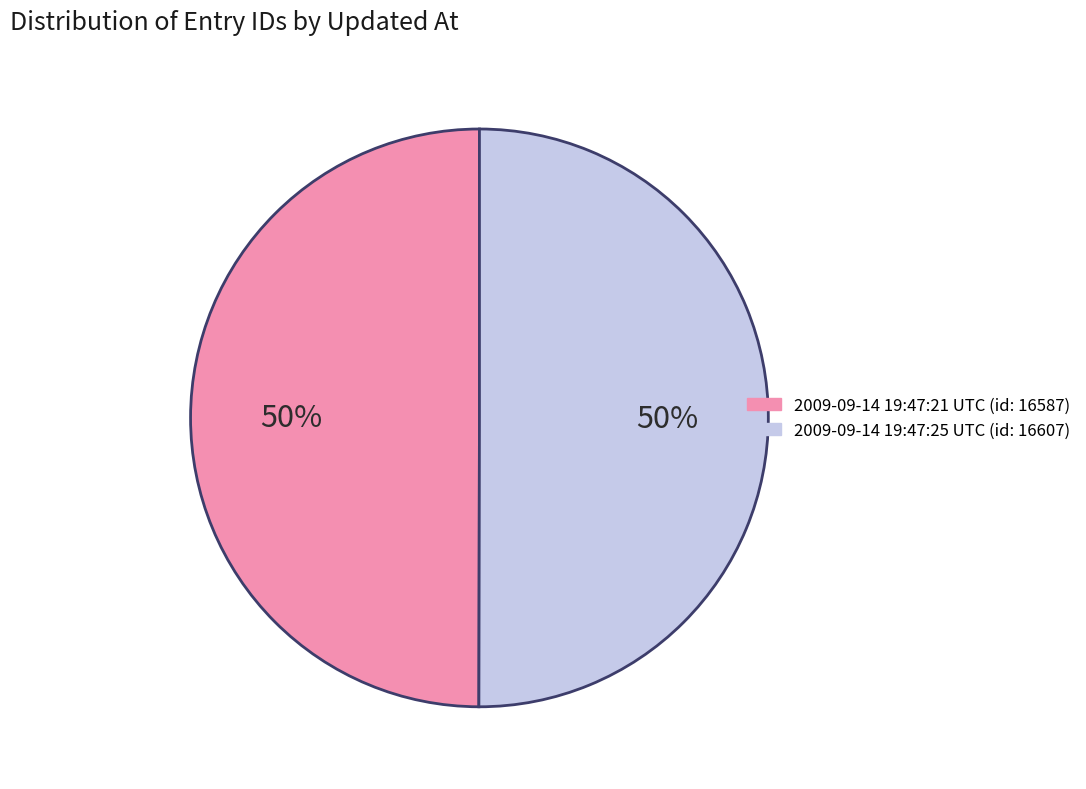

Combined, do 2009-09-14 19:47:25 UTC and 2009-09-14 19:47:21 UTC account for over 50%?

Yes